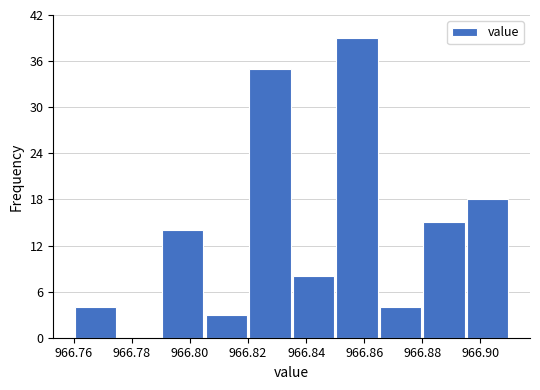

Reading left to right, transcribe this chart: for each bar, give the range it covers on the x-axis and its height. Neither the bar edges nor the heights are printed on the chart, so give them approximately, as read against the axes.

966.760 to 966.775: 4
966.775 to 966.790: 0
966.790 to 966.805: 14
966.805 to 966.820: 3
966.820 to 966.835: 35
966.835 to 966.850: 8
966.850 to 966.865: 39
966.865 to 966.880: 4
966.880 to 966.895: 15
966.895 to 966.910: 18